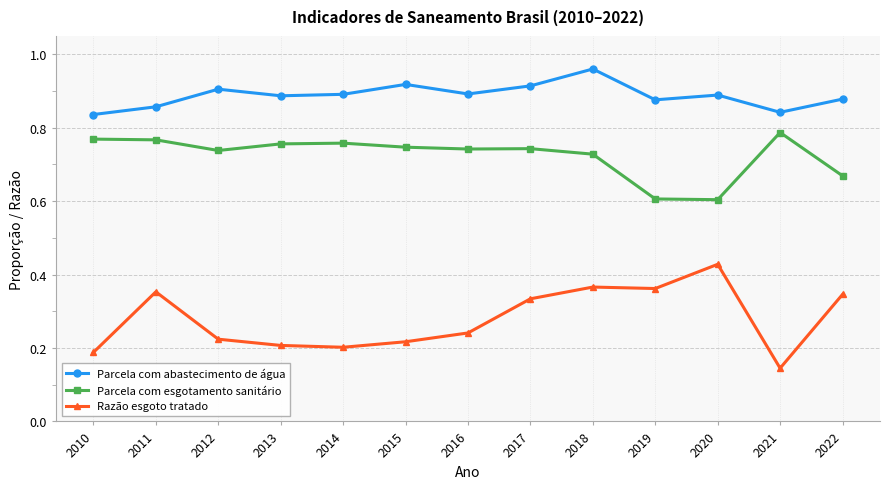

True or false: Parcela com esgotamento sanitário and Parcela com abastecimento de água cross at least once.

False